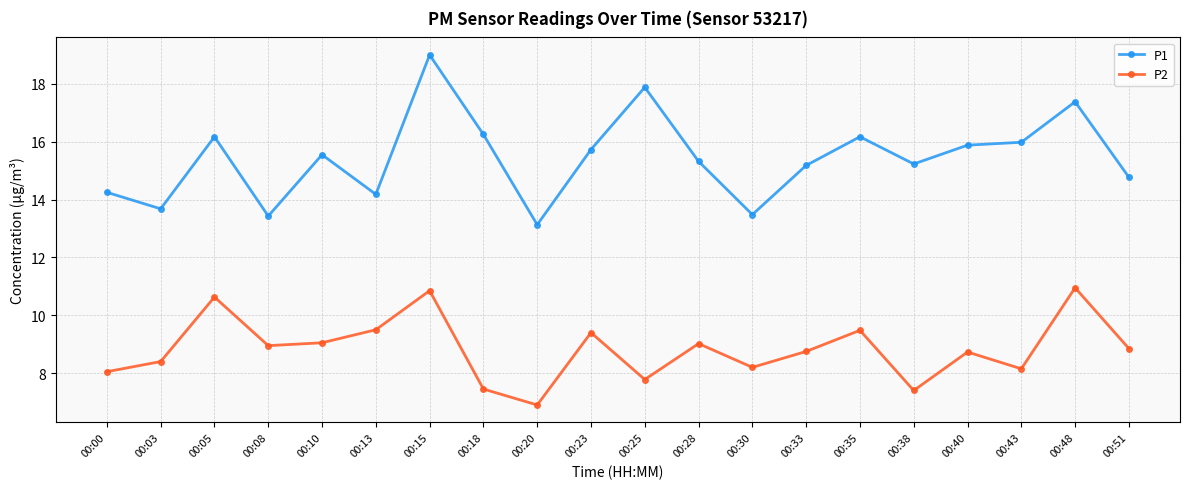

Does the chart display data point markers on the line(s)?

Yes